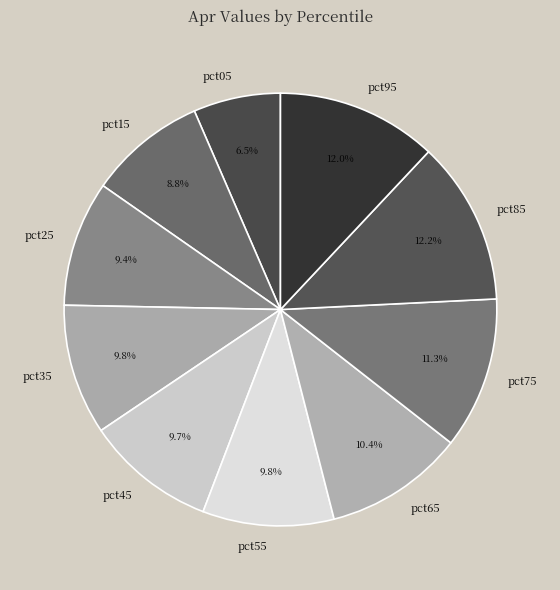

How many segments does this pie chart have?

10